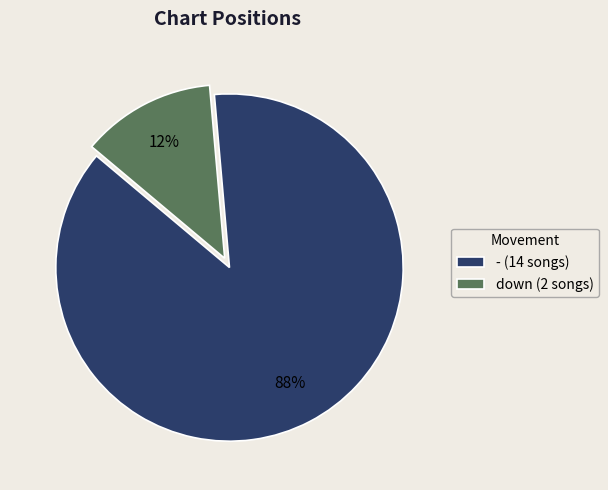

Do down (2 songs) and - (14 songs) together represent more than half of the pie?

Yes